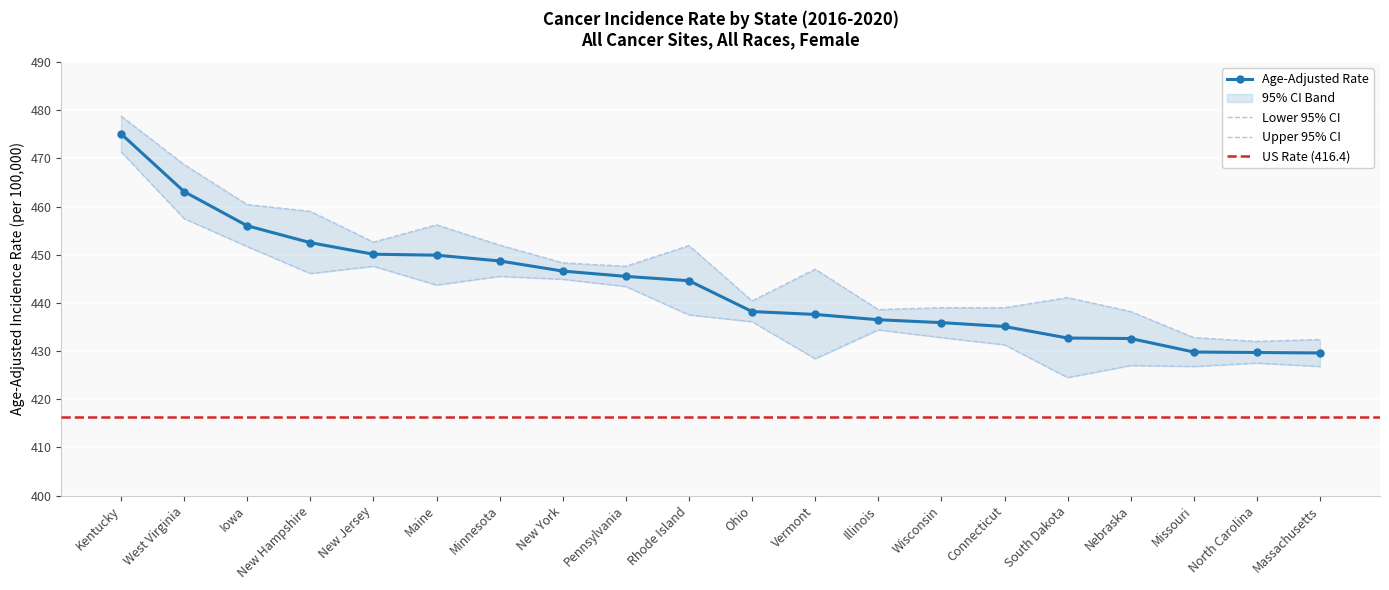

Reading right to left, list all the values displayed in this chart.

Age-Adjusted Rate: 429.6	429.7	429.8	432.6	432.7	435.1	435.9	436.5	437.6	438.2	444.6	445.5	446.6	448.7	449.9	450.1	452.5	456.0	463.1	475.1
Lower 95% CI: 426.8	427.5	426.8	427.0	424.5	431.3	432.8	434.4	428.4	436.1	437.5	443.4	444.9	445.5	443.7	447.6	446.1	451.7	457.5	471.4
Upper 95% CI: 432.4	432.0	432.8	438.2	441.1	439.0	439.0	438.6	447.0	440.4	451.9	447.6	448.3	452.0	456.2	452.6	459.0	460.4	468.7	478.8